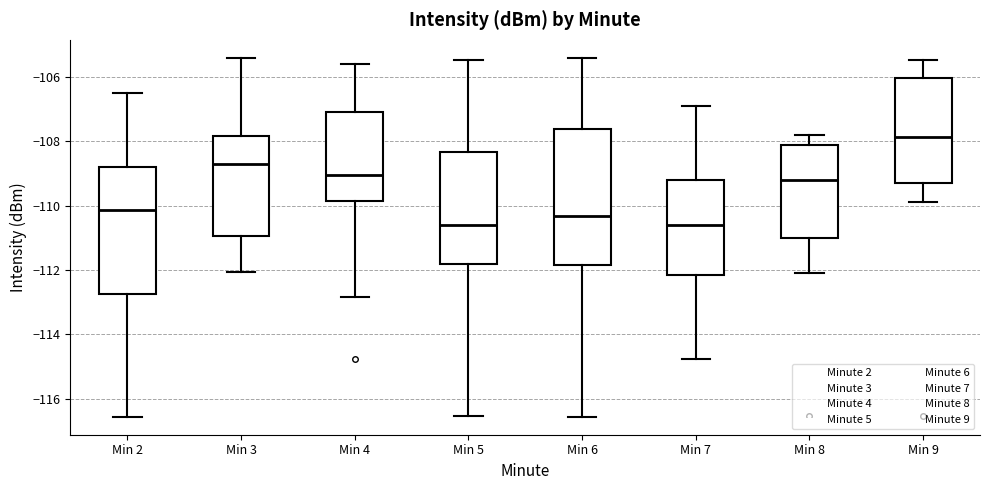

Reading left to right, transcribe this box plot: for each box, give where its median line is, the range the box spans, and where its two whiskers end, as read against the y-axis. The values are not printed on the chart, so give them approximately, as read against the axis.

Min 2: median -110.2, box -112.8 to -108.8, whiskers -116.6 to -106.6
Min 3: median -108.8, box -111.0 to -107.8, whiskers -112.0 to -105.4
Min 4: median -109.0, box -109.8 to -107.2, whiskers -112.8 to -105.6
Min 5: median -110.6, box -111.8 to -108.4, whiskers -116.6 to -105.4
Min 6: median -110.4, box -111.8 to -107.6, whiskers -116.6 to -105.4
Min 7: median -110.6, box -112.2 to -109.2, whiskers -114.8 to -106.8
Min 8: median -109.2, box -111.0 to -108.2, whiskers -112.0 to -107.8
Min 9: median -107.8, box -109.2 to -106.0, whiskers -110.0 to -105.4